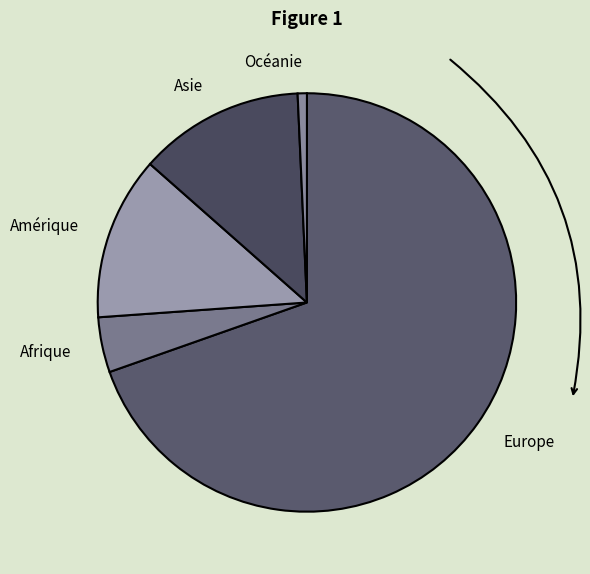

Is it true that Asie is 4% of the pie?

False